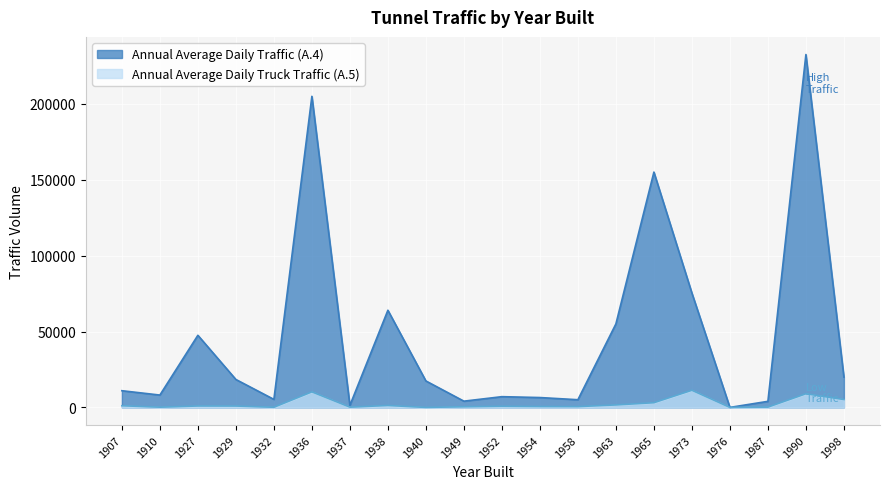

At which label does Annual Average Daily Truck Traffic (A.5) reach its minimum?

1940